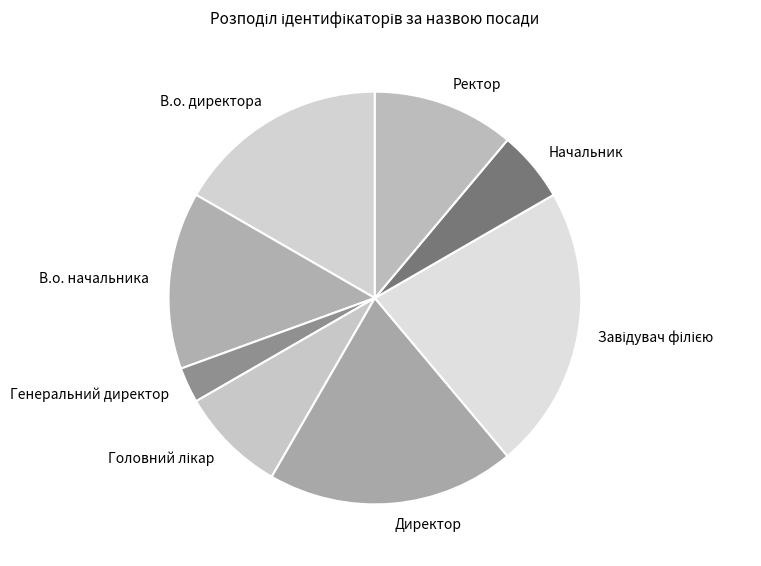

Which slice is the smallest?

Генеральний директор